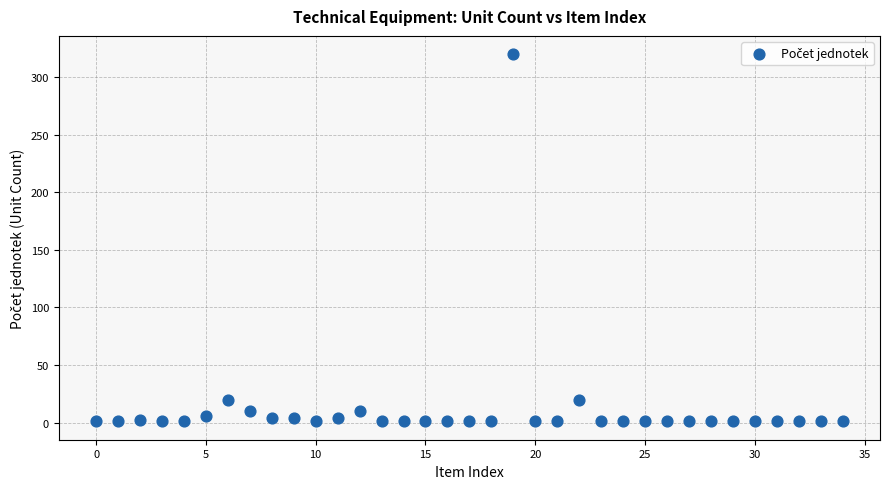

What is the range of Y values (max minus min)?

319